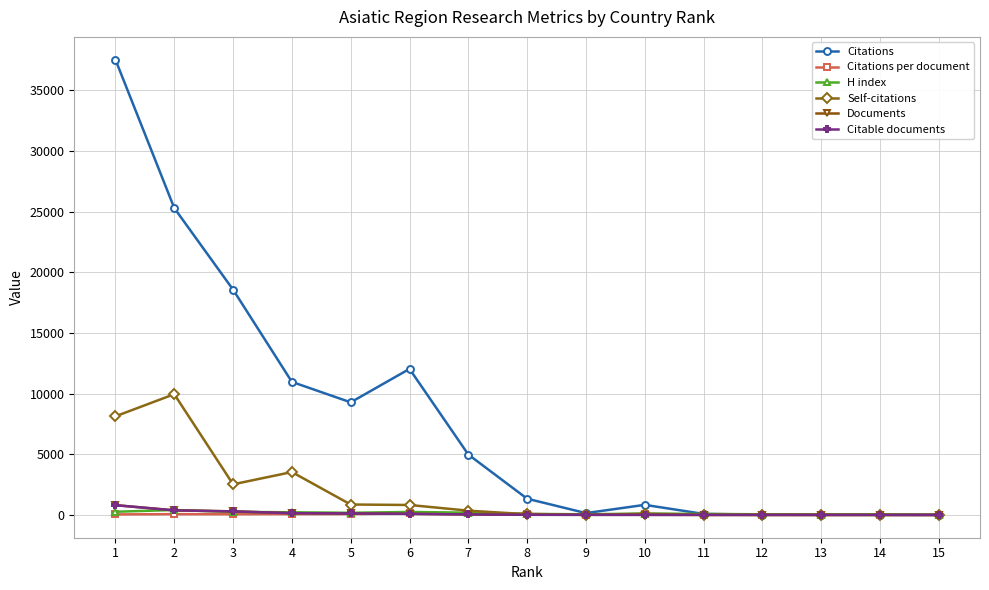

Which series has the largest total across all categories?

Citations